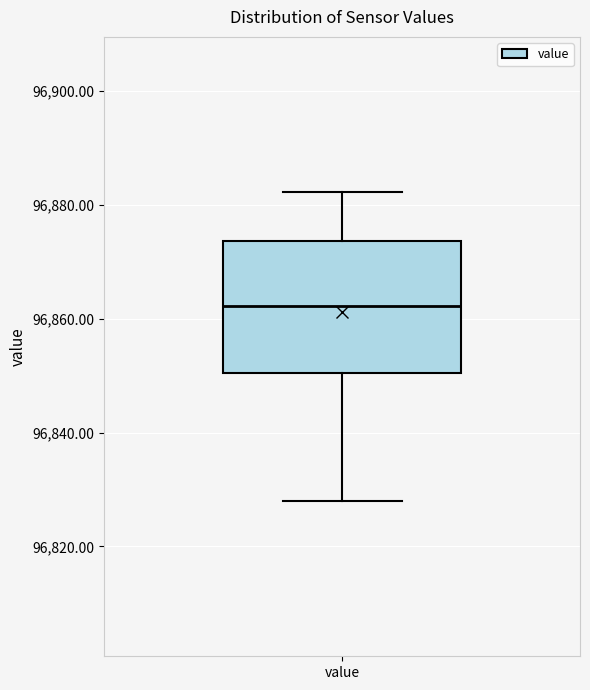

Read this box plot against the y-axis: the position of the median line, the range covered by the box, and the ends of both whiskers. The values are not printed on the chart, so give them approximately, as read against the axis.

median 96862, box 96850 to 96874, whiskers 96828 to 96882